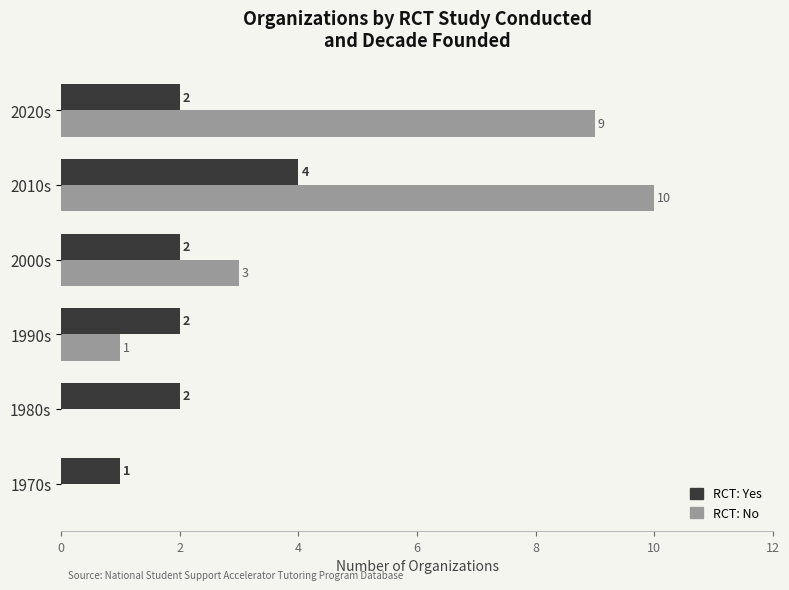

Between 1990s and 2000s, which series saw the biggest shift?

RCT: No